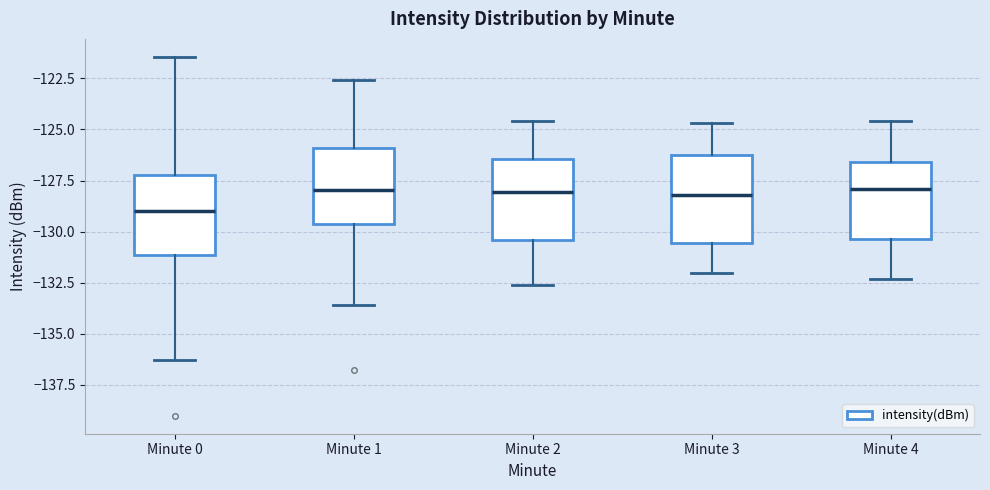

Where does the upper whisker of the box for Minute 4 end on the y-axis? The values are not printed on the chart, so give them approximately, as read against the axis.

-124.5